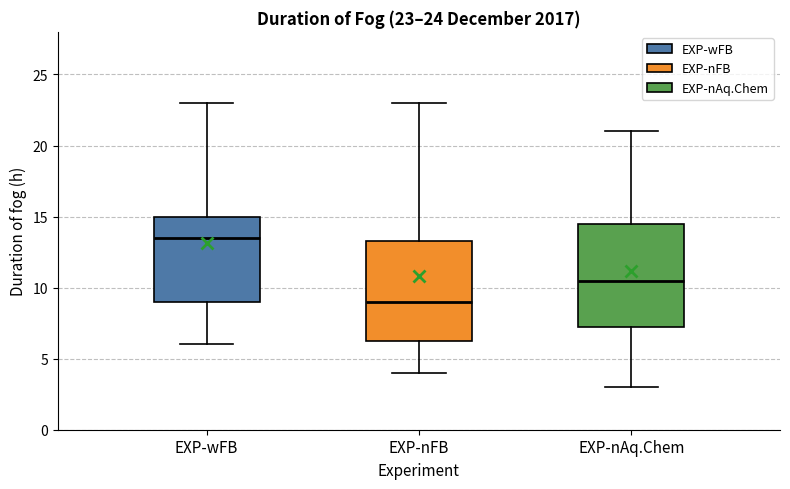

Which box has the highest median line?

EXP-wFB